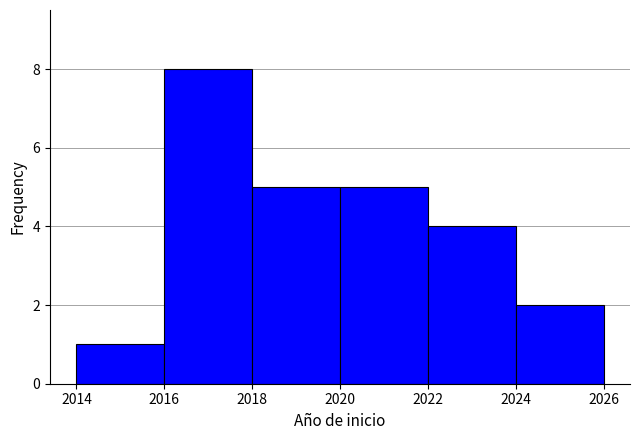

Reading left to right, list every bar in this chart as the range it spans on the x-axis followed by its height. The values are not printed on the chart, so give them approximately, as read against the axis.

2014 to 2016: 1
2016 to 2018: 8
2018 to 2020: 5
2020 to 2022: 5
2022 to 2024: 4
2024 to 2026: 2